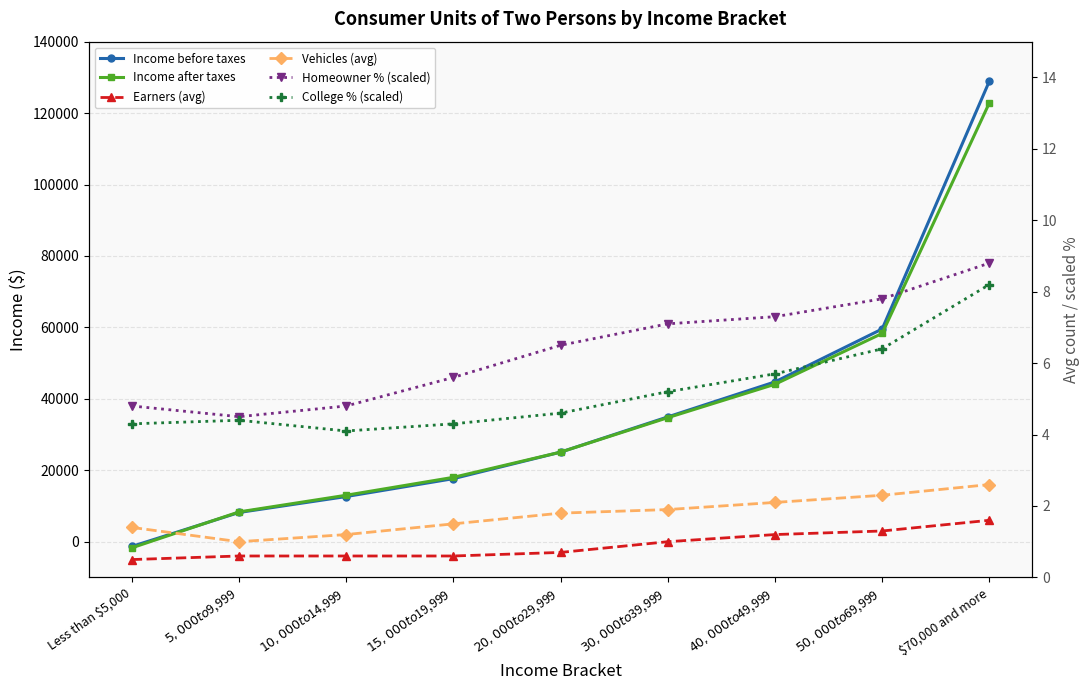

After their last crossing, which series has the higher values: Income before taxes or Income after taxes?

Income before taxes